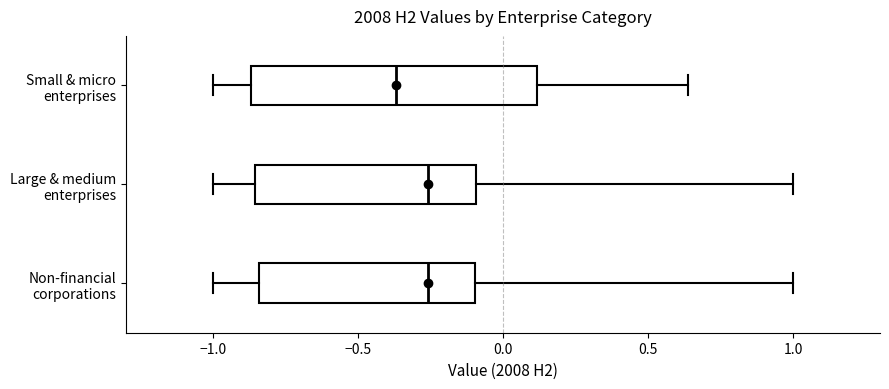

Comparing the boxes themselves (not the whiskers), which one is the widest?

Small & micro enterprises